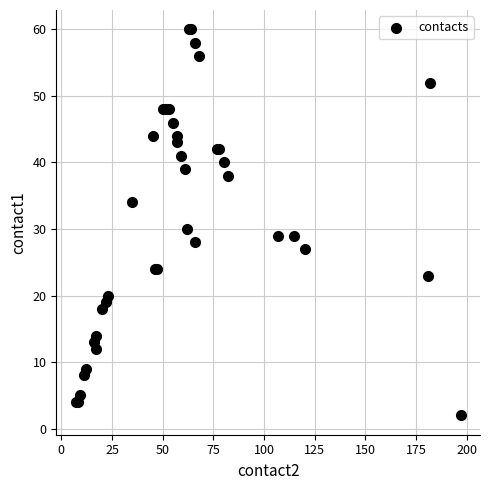

What Y value in the scatter plot is closest to 31?

30